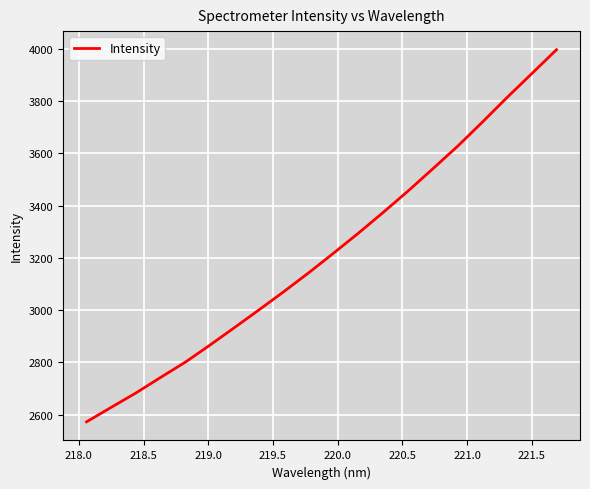

What is the difference between the maximum and minimum values?

1423.4